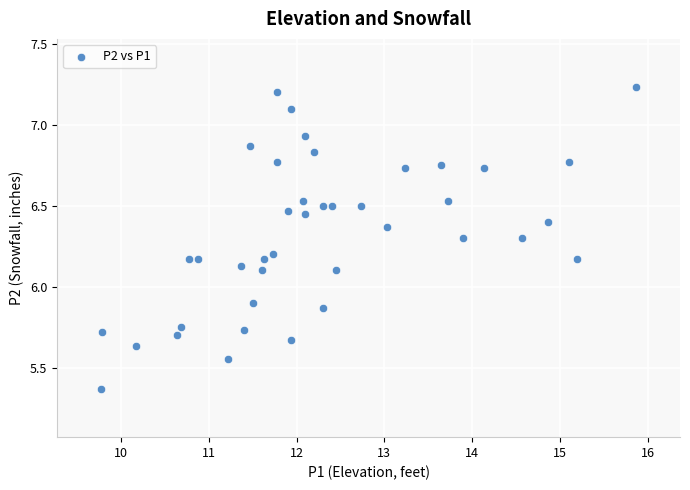

What is the range of Y values (max minus min)?

1.9